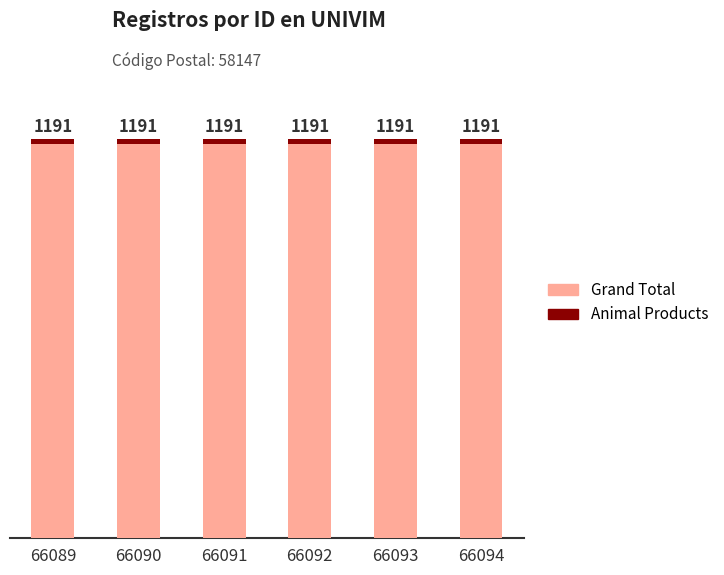

Are the bars horizontal?

No